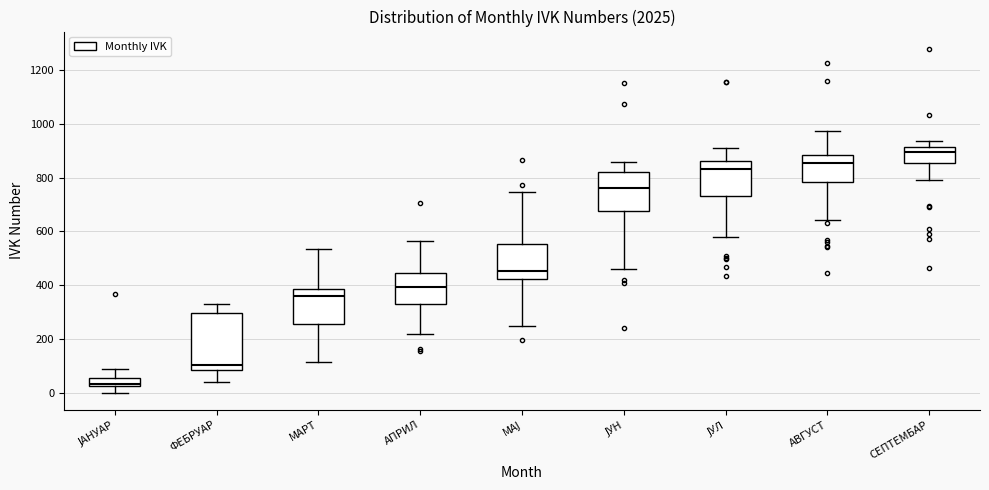

Comparing the boxes themselves (not the whiskers), which one is the tallest?

ФЕБРУАР